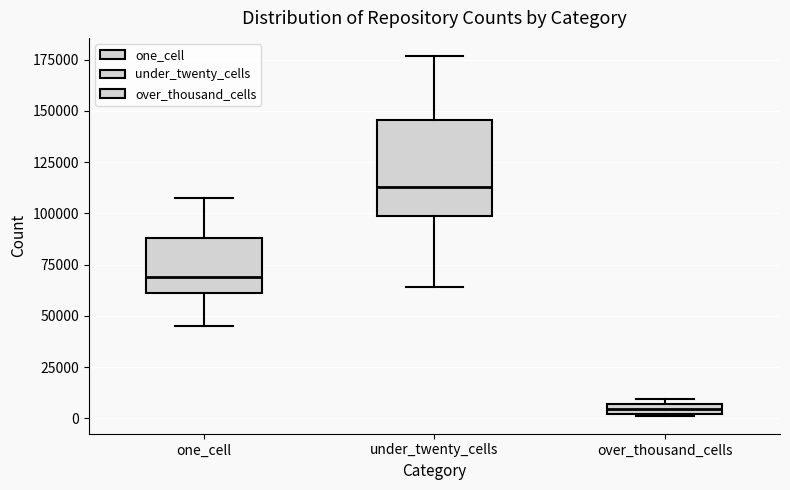

Where does the median line of the box for one_cell sit on the y-axis? The values are not printed on the chart, so give them approximately, as read against the axis.

70000